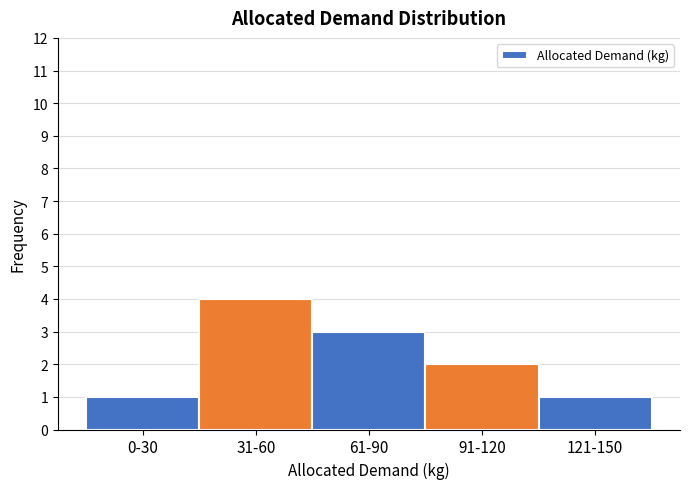

Reading right to left, extract all data points from this chart.

121-150=1	91-120=2	61-90=3	31-60=4	0-30=1